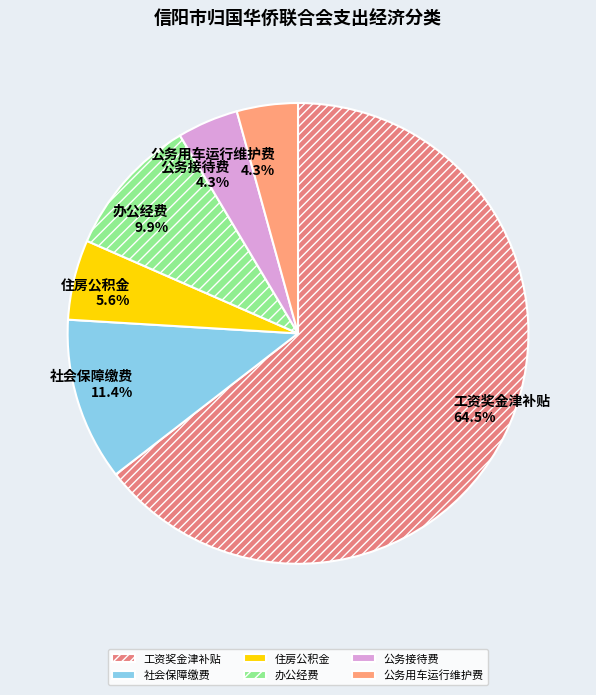

Which has a higher value, 公务用车运行维护费 or 住房公积金?

住房公积金